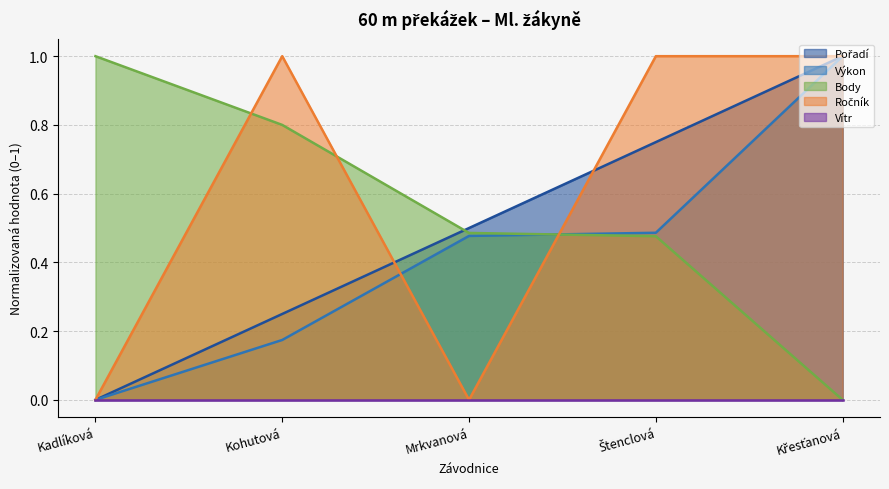

True or false: Výkon has a value of 0.2 at Mrkvanová.

False